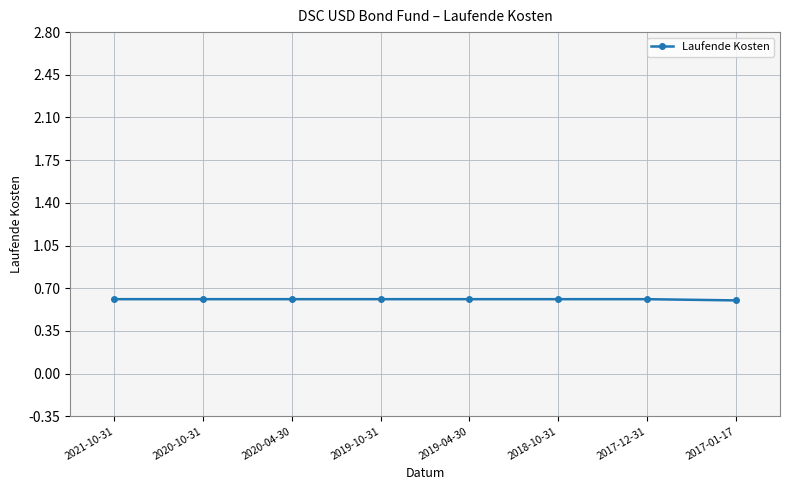

What position from the right is 2018-10-31?

3